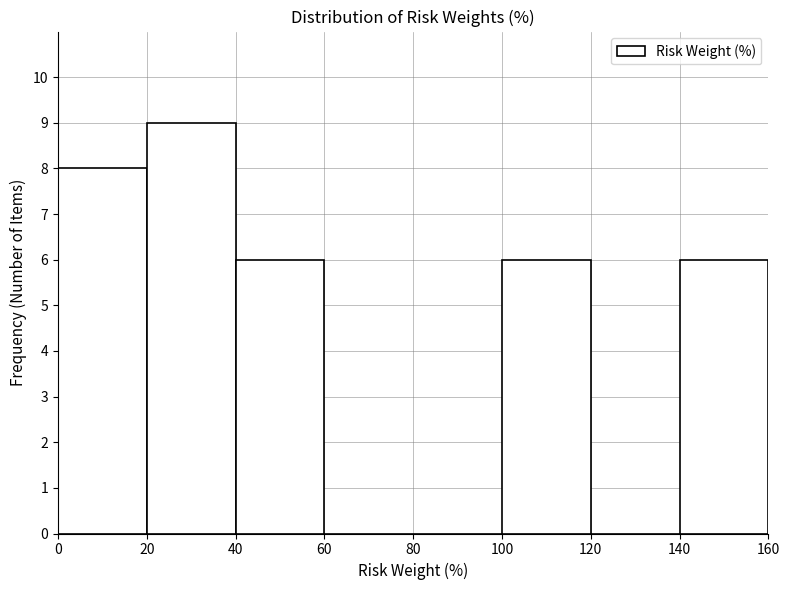

Reading left to right, transcribe this chart: for each bar, give the range it covers on the x-axis and its height. The values are not printed on the chart, so give them approximately, as read against the axis.

0 to 20: 8
20 to 40: 9
40 to 60: 6
60 to 80: 0
80 to 100: 0
100 to 120: 6
120 to 140: 0
140 to 160: 6